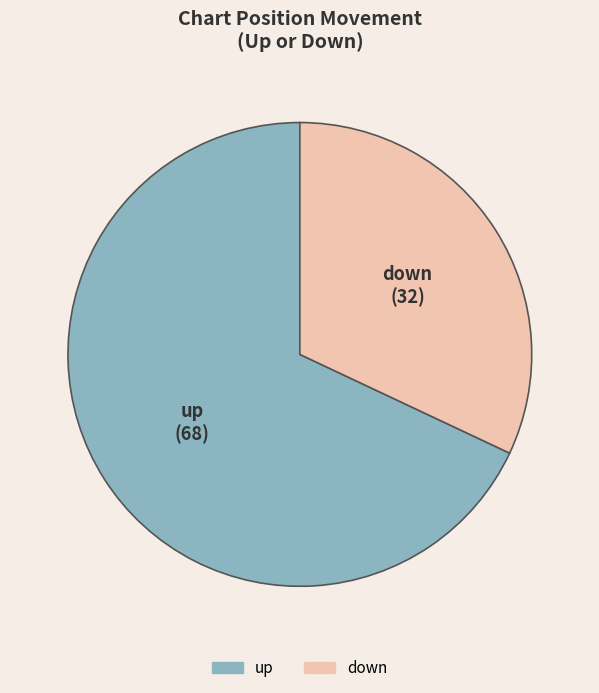

Which category accounts for the majority?

up